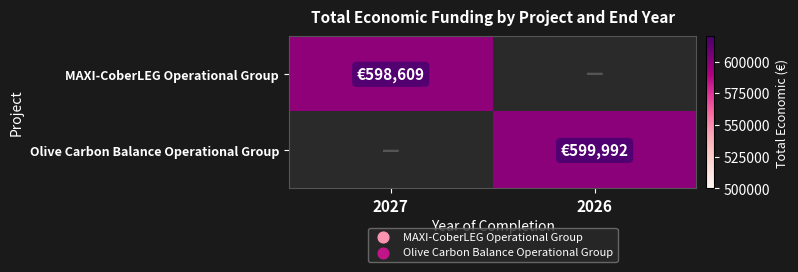

At how many categories does at least one series exceed 599114?

1